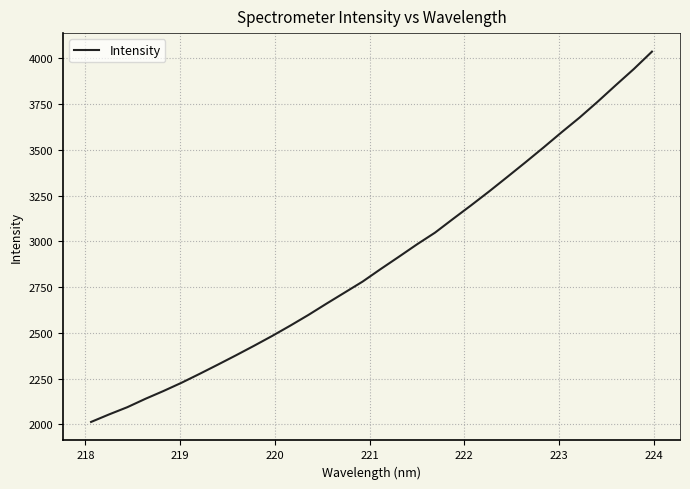

What is the maximum value shown in the chart?

4036.6